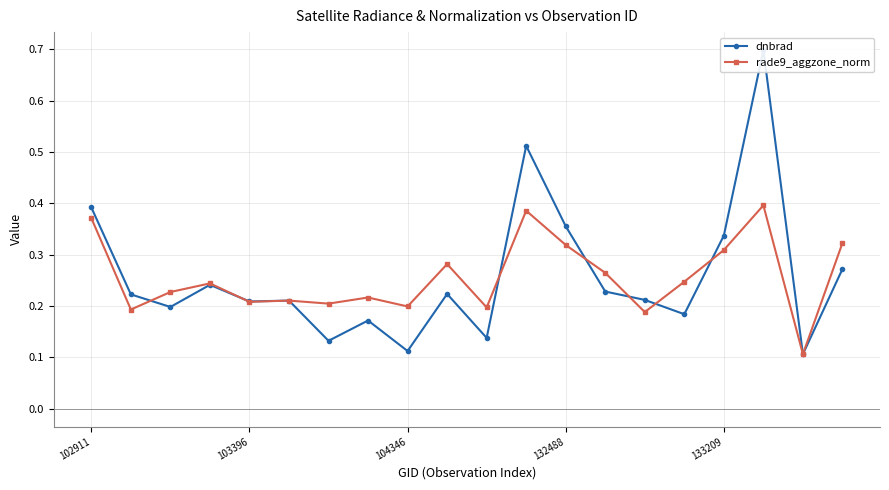

Rank the series by their average value, from highest to lowest.

dnbrad, rade9_aggzone_norm